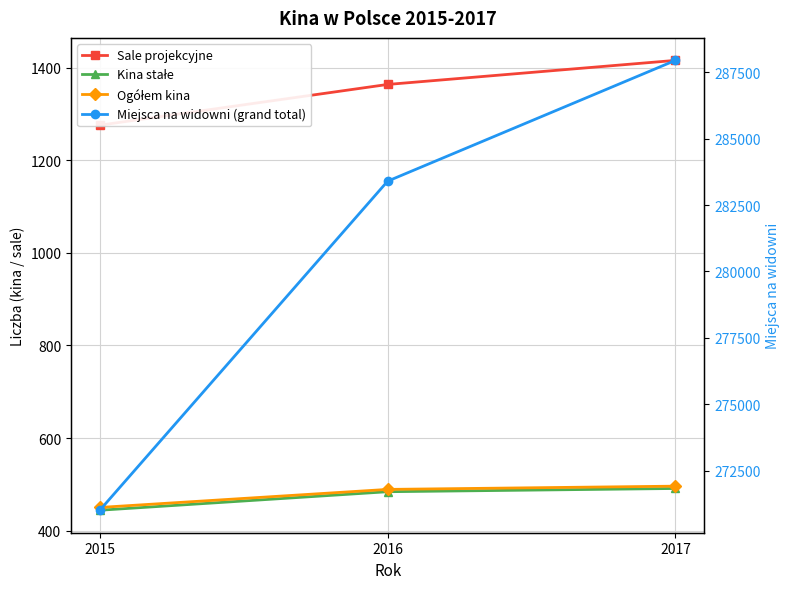

What is the difference between the maximum and minimum values in the Ogółem kina series?

46